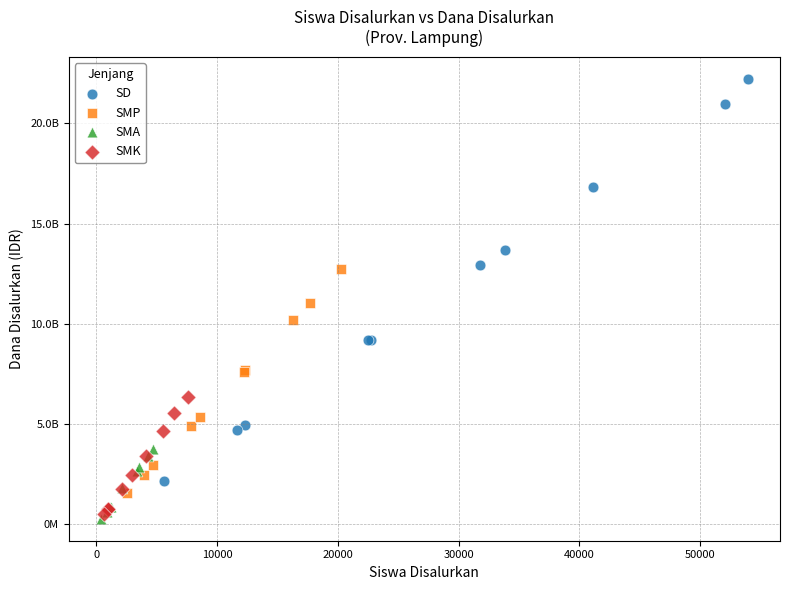

Which series has the largest Y range (max minus min)?

SD